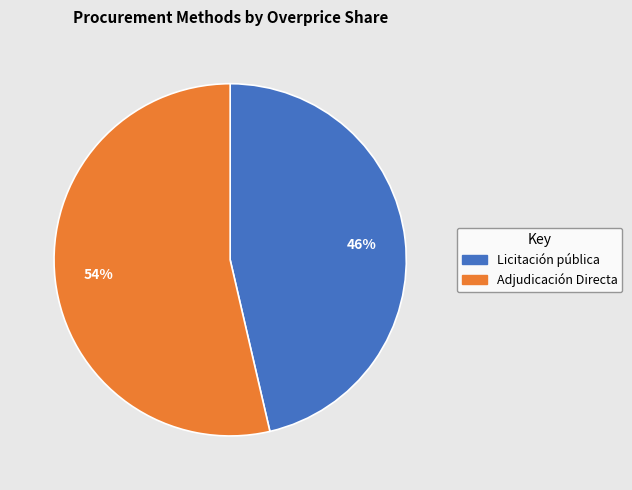

Does any single category account for the majority?

Yes